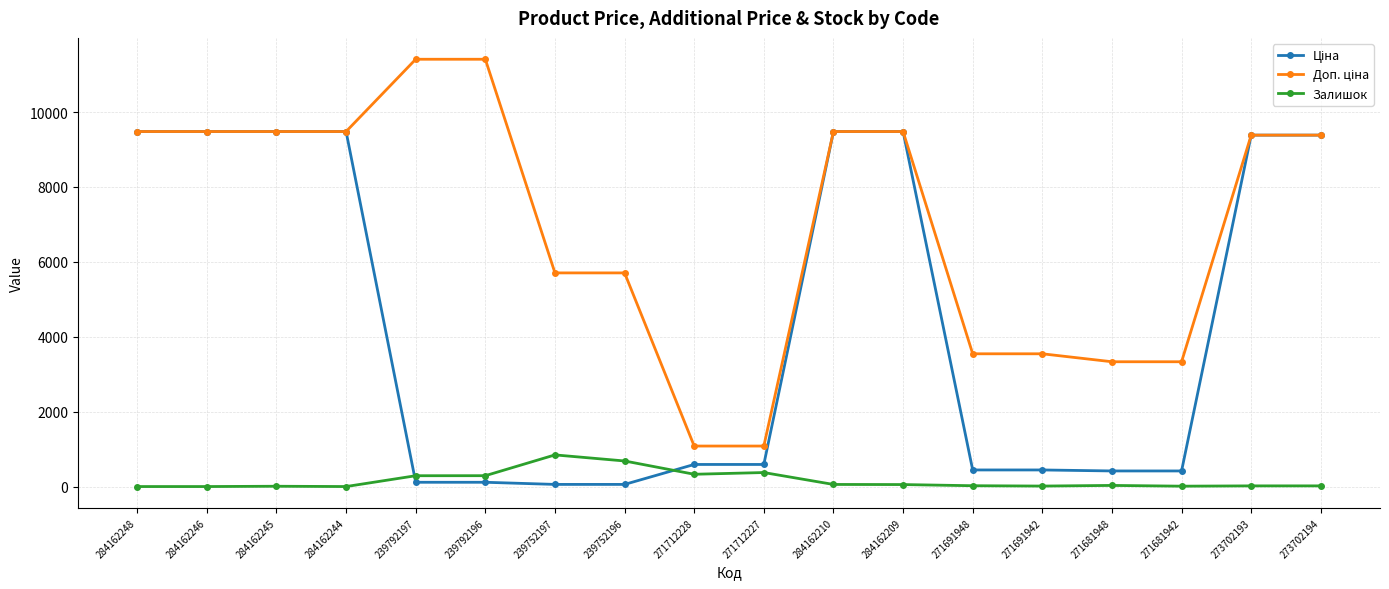

True or false: Залишок has more than 0 points higher than both neighbors.

True